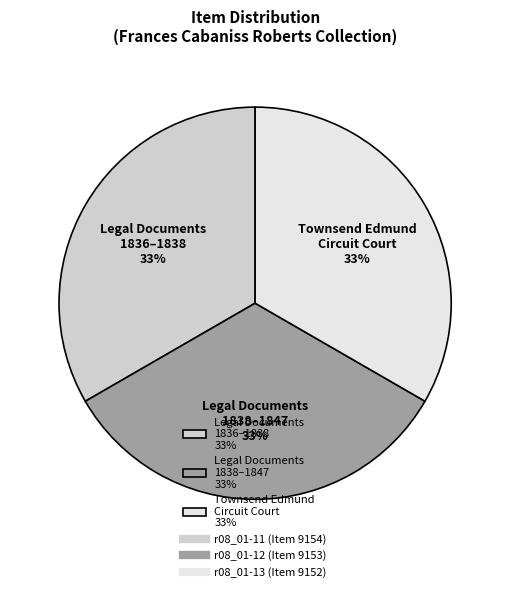

What percentage is the Legal Documents 1838–1847 33% slice, to the nearest percent?

33%